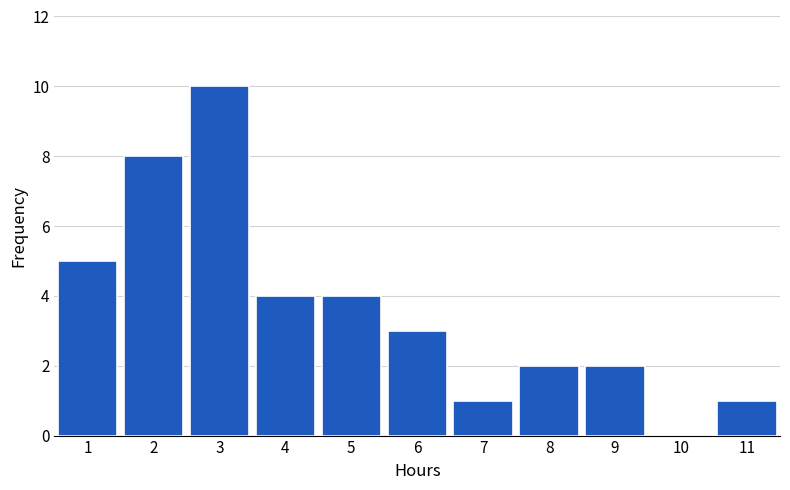

Reading left to right, what are all the values shown in this chart?

1=5	2=8	3=10	4=4	5=4	6=3	7=1	8=2	9=2	10=0	11=1